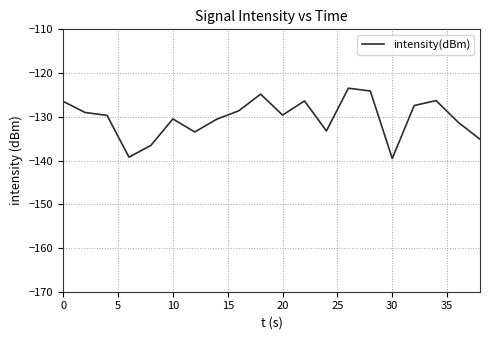

What is the difference between the maximum and minimum values?

16.1